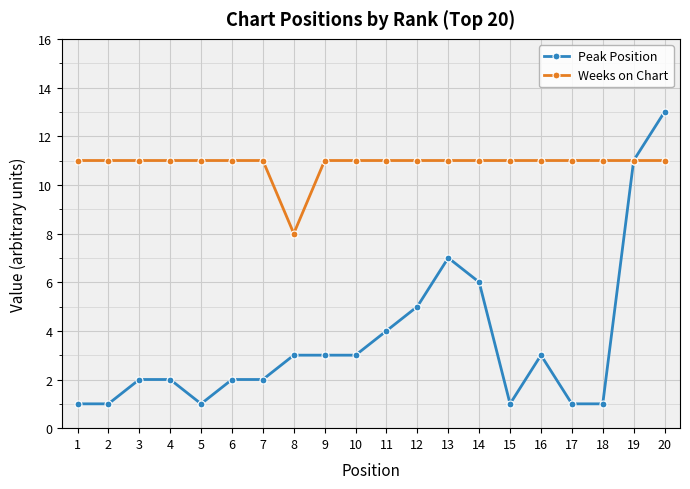

The value of Peak Position at 3 is 2. True or false?

True